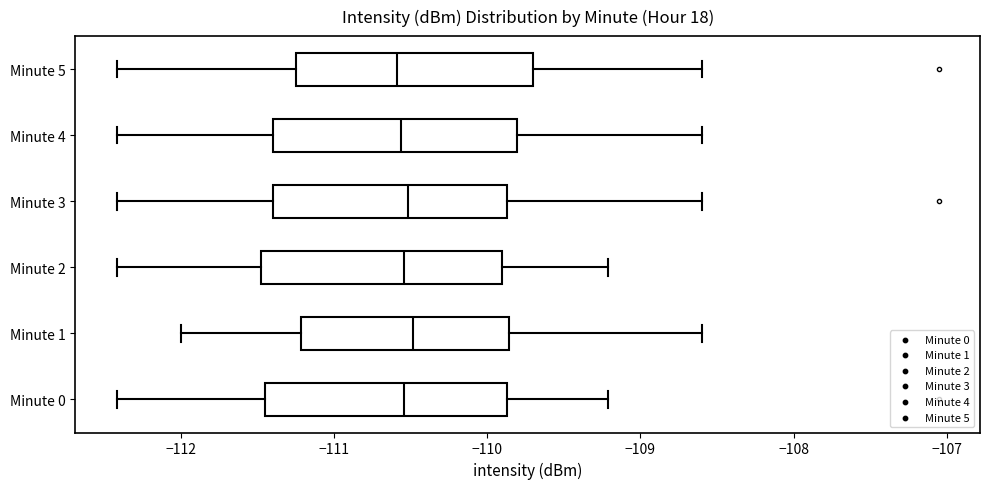

Reading bottom to top, read every box against the x-axis: the position of its median line, the range the box covers, and the ends of its whiskers. The values are not printed on the chart, so give them approximately, as read against the axis.

Minute 0: median -110.5, box -111.5 to -109.9, whiskers -112.4 to -109.2
Minute 1: median -110.5, box -111.2 to -109.9, whiskers -112.0 to -108.6
Minute 2: median -110.5, box -111.5 to -109.9, whiskers -112.4 to -109.2
Minute 3: median -110.5, box -111.4 to -109.9, whiskers -112.4 to -108.6
Minute 4: median -110.6, box -111.4 to -109.8, whiskers -112.4 to -108.6
Minute 5: median -110.6, box -111.2 to -109.7, whiskers -112.4 to -108.6